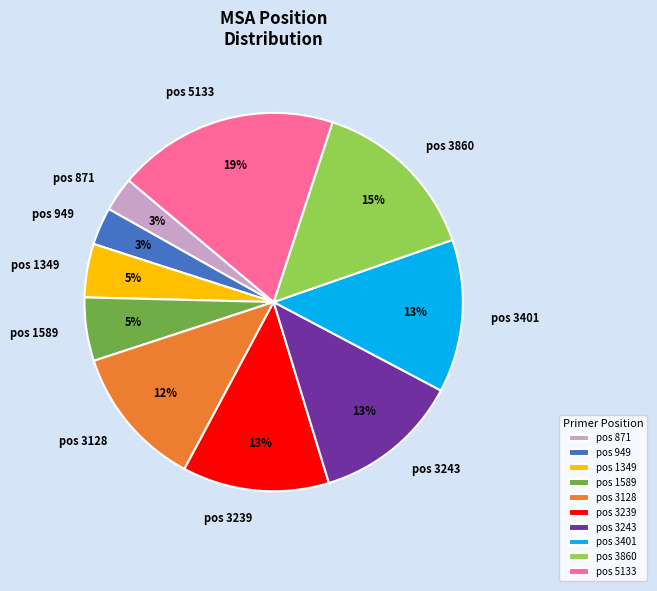

To the nearest percent, what portion does pos 1589 represent?

5%